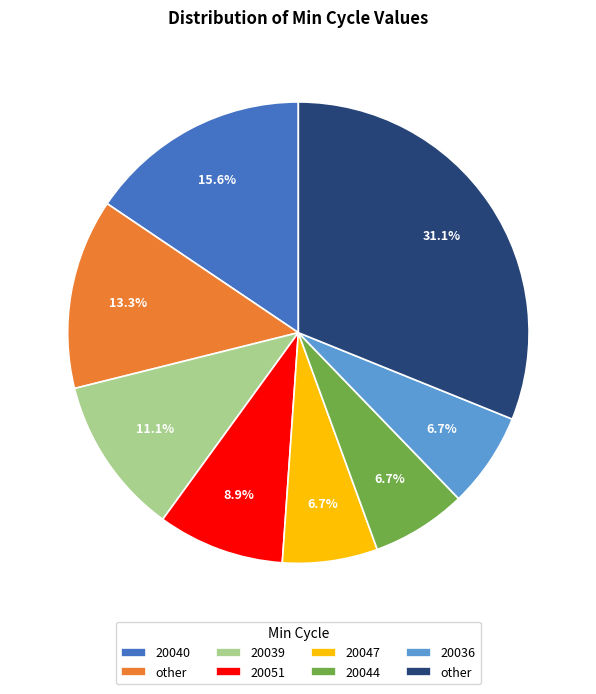

Is there any slice that represents more than half of the pie?

No